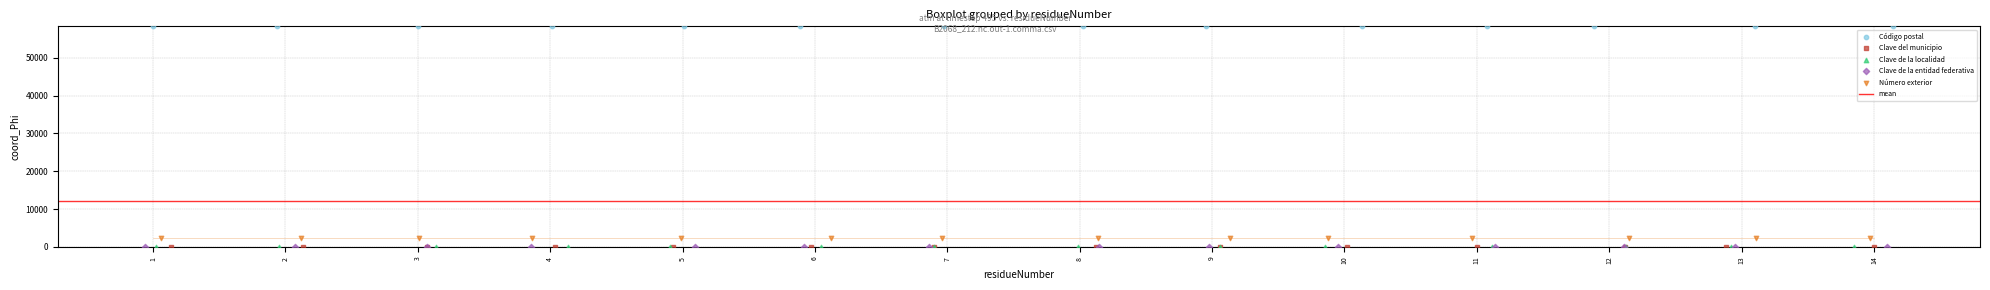

What are all the series names shown in the legend?

Código postal, Clave del municipio, Clave de la localidad, Clave de la entidad federativa, Número exterior